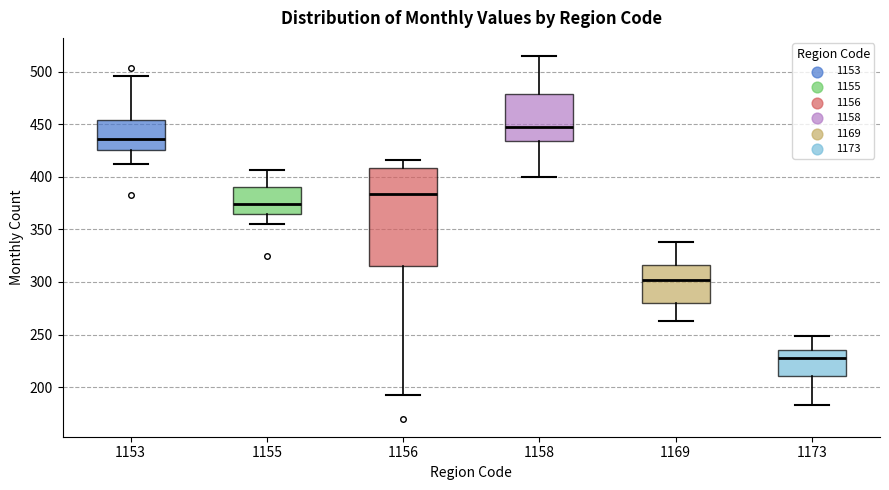

Which box's median line is the lowest?

1173